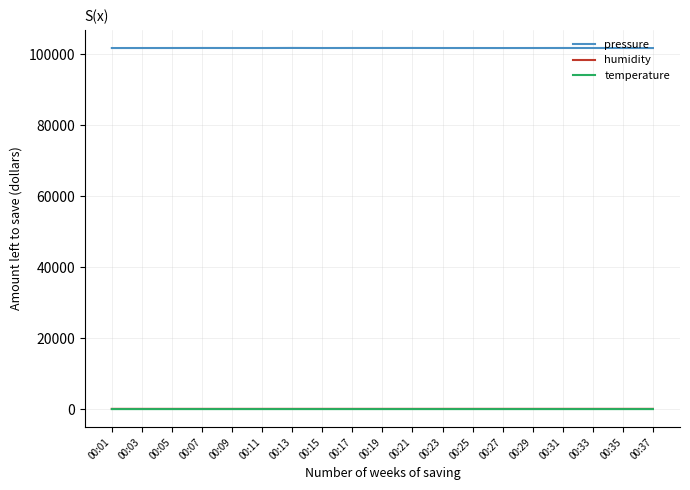

At how many categories does at least one series exceed 2180?

19